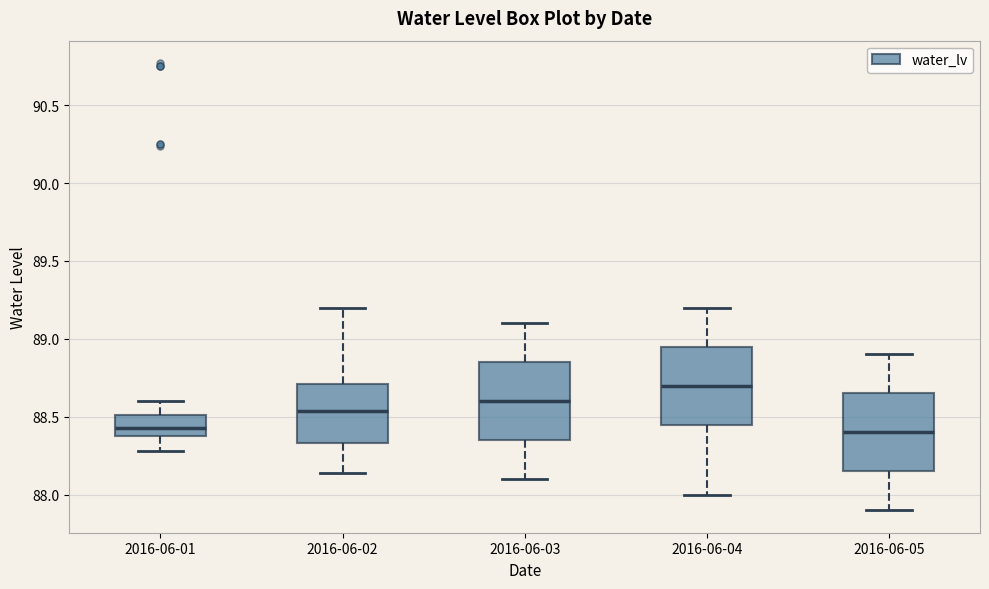

Reading left to right, transcribe this box plot: for each box, give where its median line is, the range the box spans, and where its two whiskers end, as read against the y-axis. The values are not printed on the chart, so give them approximately, as read against the axis.

2016-06-01: median 88.45, box 88.40 to 88.50, whiskers 88.30 to 88.60
2016-06-02: median 88.55, box 88.35 to 88.70, whiskers 88.15 to 89.20
2016-06-03: median 88.60, box 88.35 to 88.85, whiskers 88.10 to 89.10
2016-06-04: median 88.70, box 88.45 to 88.95, whiskers 88.00 to 89.20
2016-06-05: median 88.40, box 88.15 to 88.65, whiskers 87.90 to 88.90